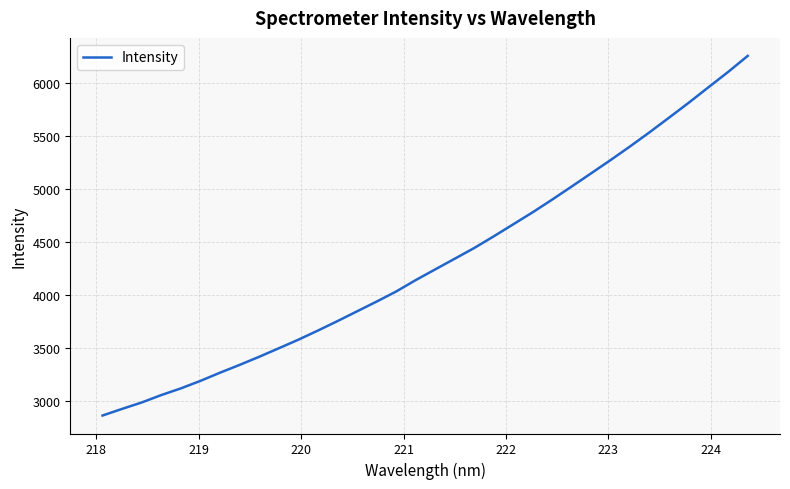

Is this an area chart (filled region under the line)?

No